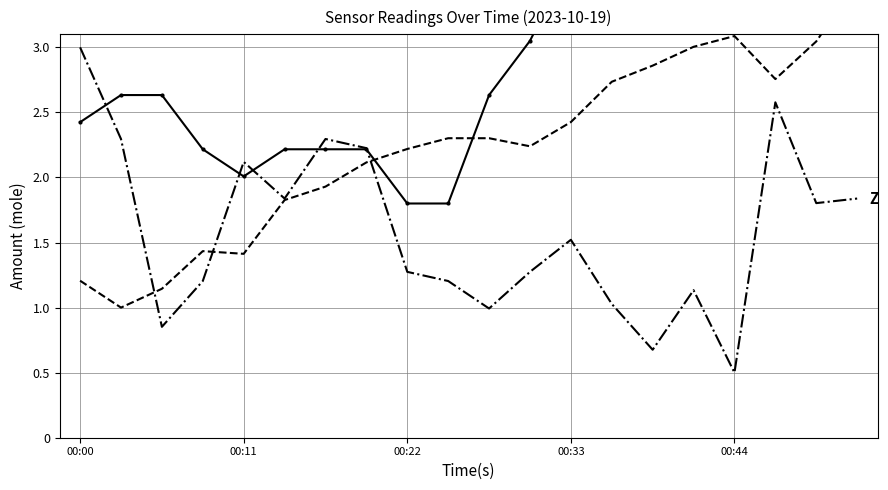

Which series changed the most between 10 and 11?

X